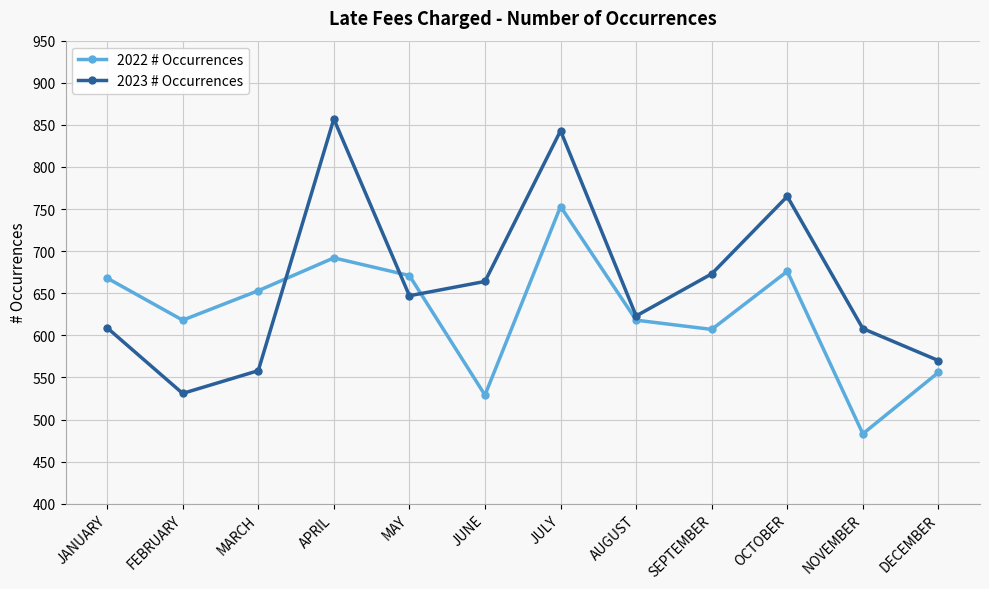

What is the lowest value of the 2022 # Occurrences series?

483